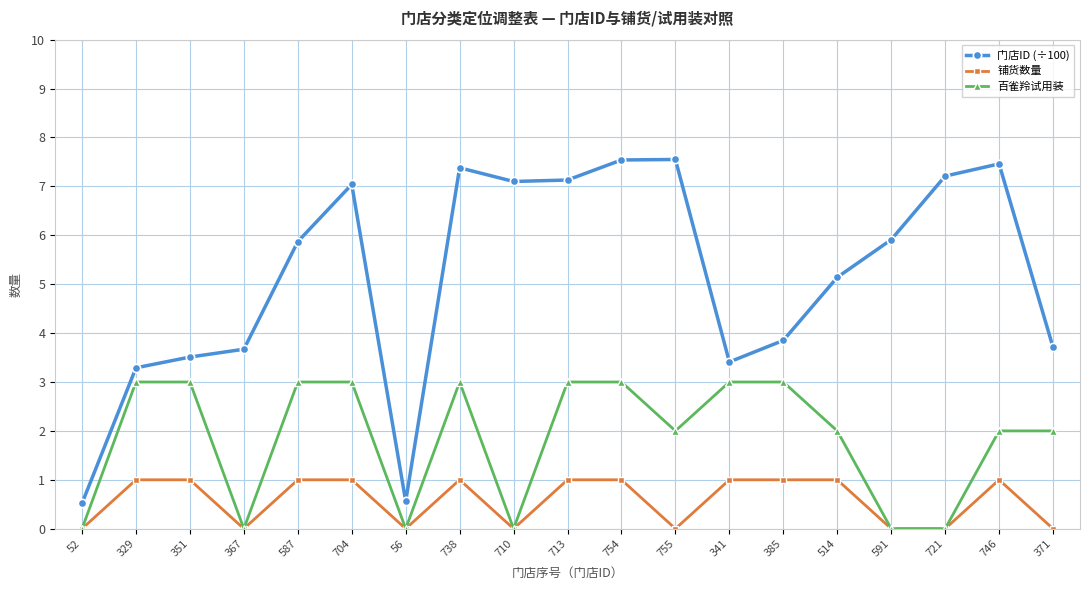

Does the chart have visible grid lines?

Yes